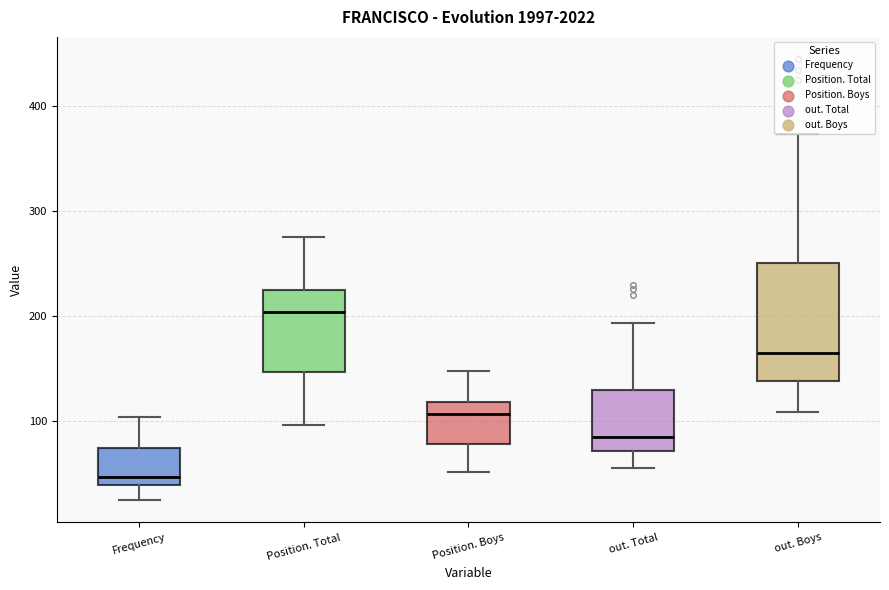

Reading left to right, transcribe this box plot: for each box, give where its median line is, the range the box spans, and where its two whiskers end, as read against the y-axis. The values are not printed on the chart, so give them approximately, as read against the axis.

Frequency: median 50, box 40 to 70, whiskers 20 to 100
Position. Total: median 200, box 150 to 220, whiskers 100 to 280
Position. Boys: median 110, box 80 to 120, whiskers 50 to 150
out. Total: median 80, box 70 to 130, whiskers 60 to 190
out. Boys: median 160, box 140 to 250, whiskers 110 to 370